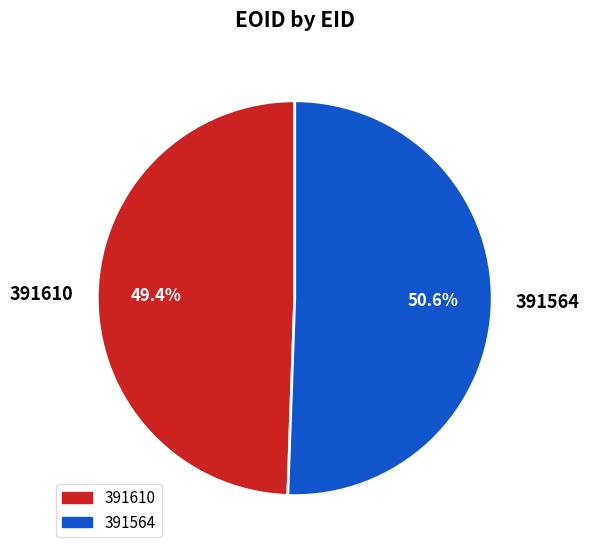

What portion of the pie excludes 391610?

50.6%